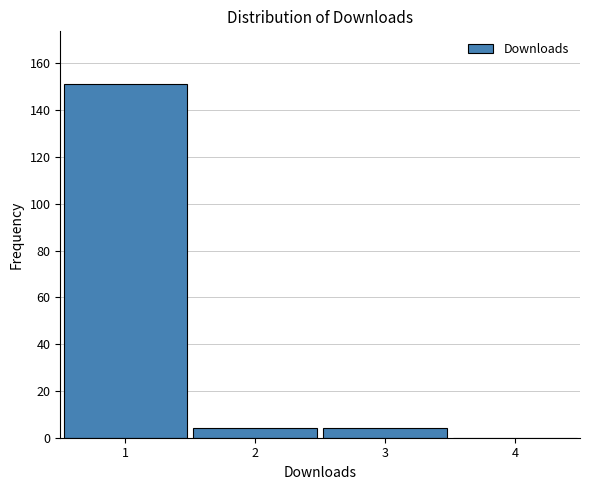

Which range on the x-axis has the tallest bar?

0.5 to 1.5